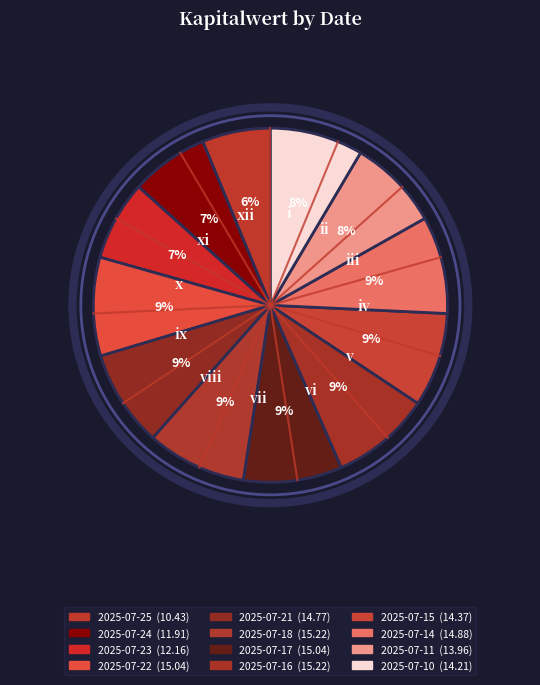

To the nearest percent, what is the combined percentage of 2025-07-17 and 2025-07-22?

18%